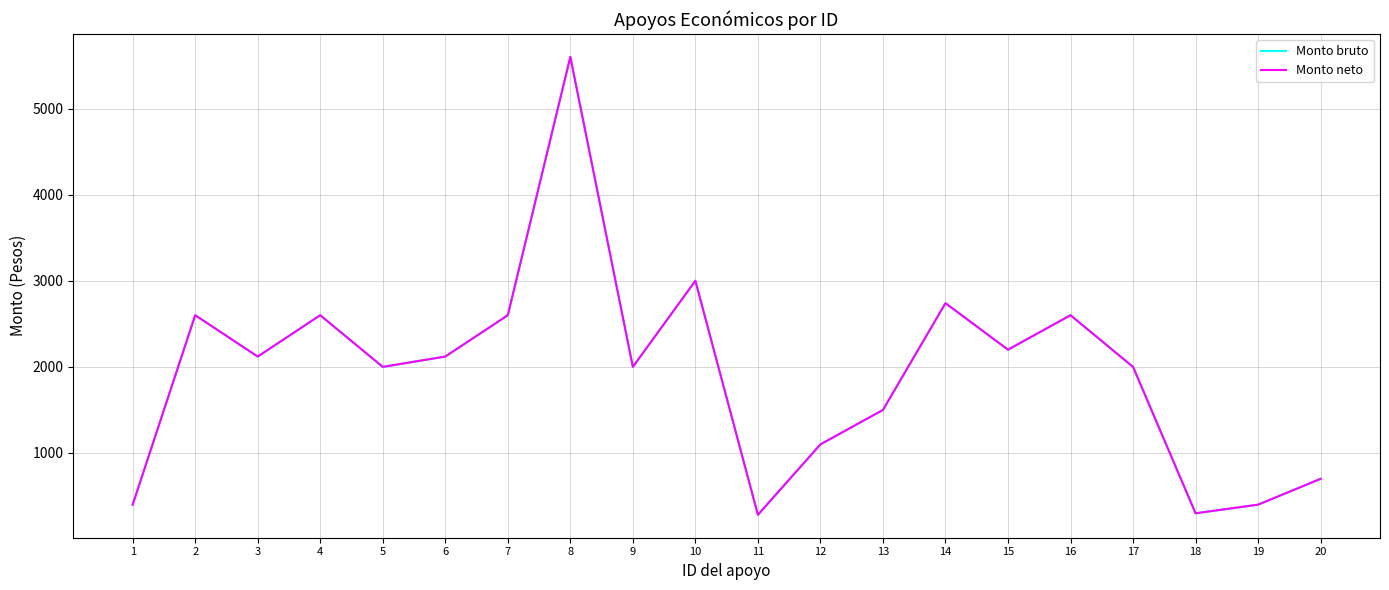

At which label is Monto bruto closest to 2941?

10